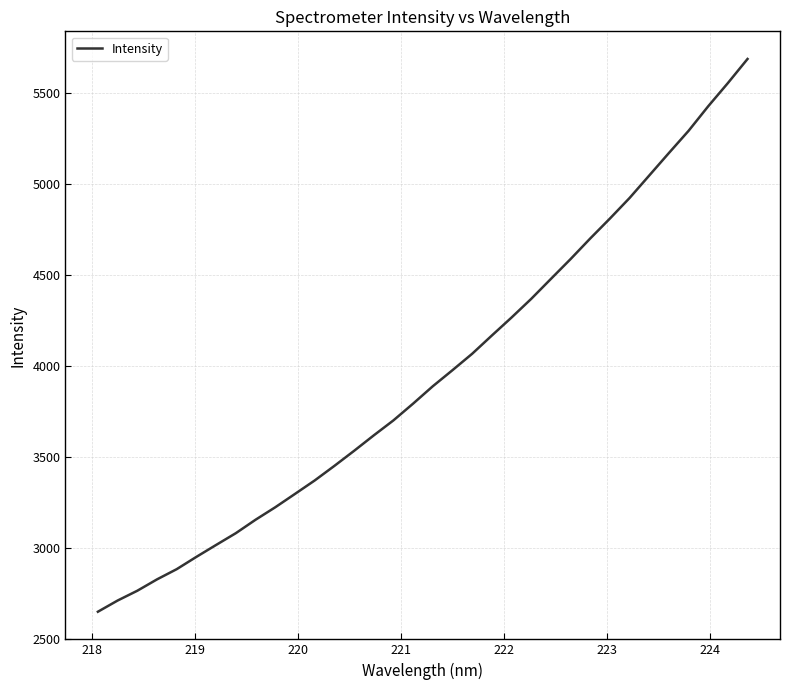

What is the difference between the maximum and minimum values?

3038.7